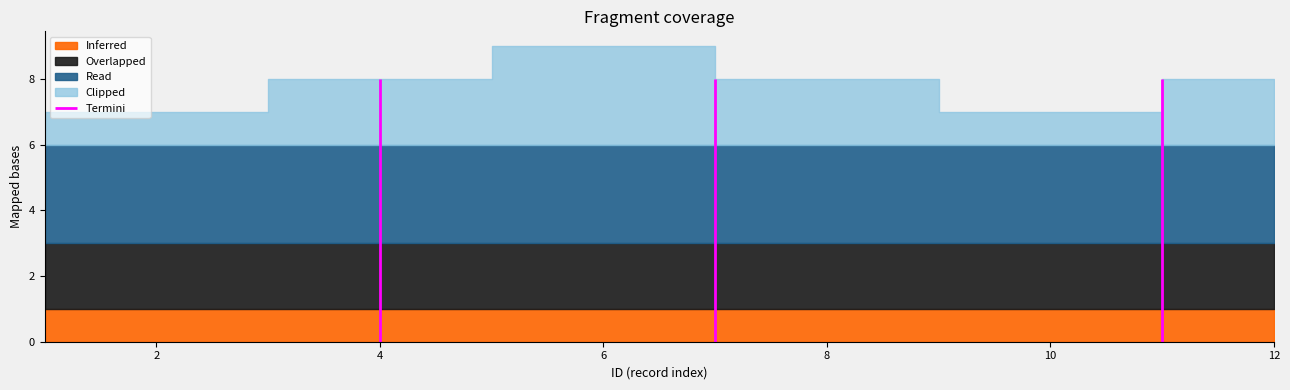

Is it true that Clipped equals 2 at 12?

True